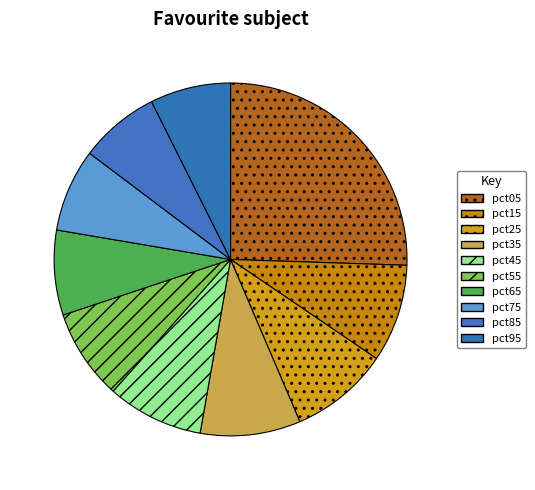

Is it true that pct35 is 9% of the pie?

True